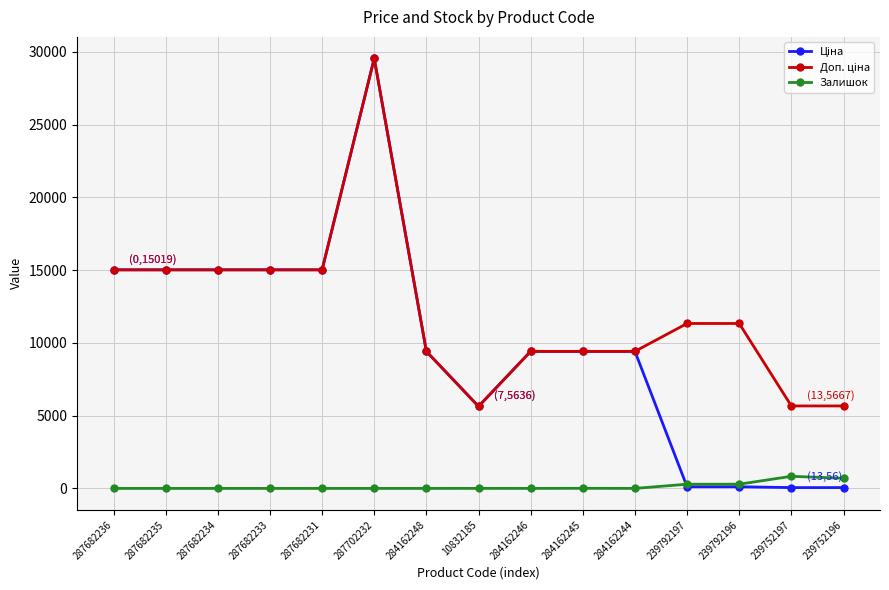

What is the spread (max minus min) of values at 287682234?

15019.2